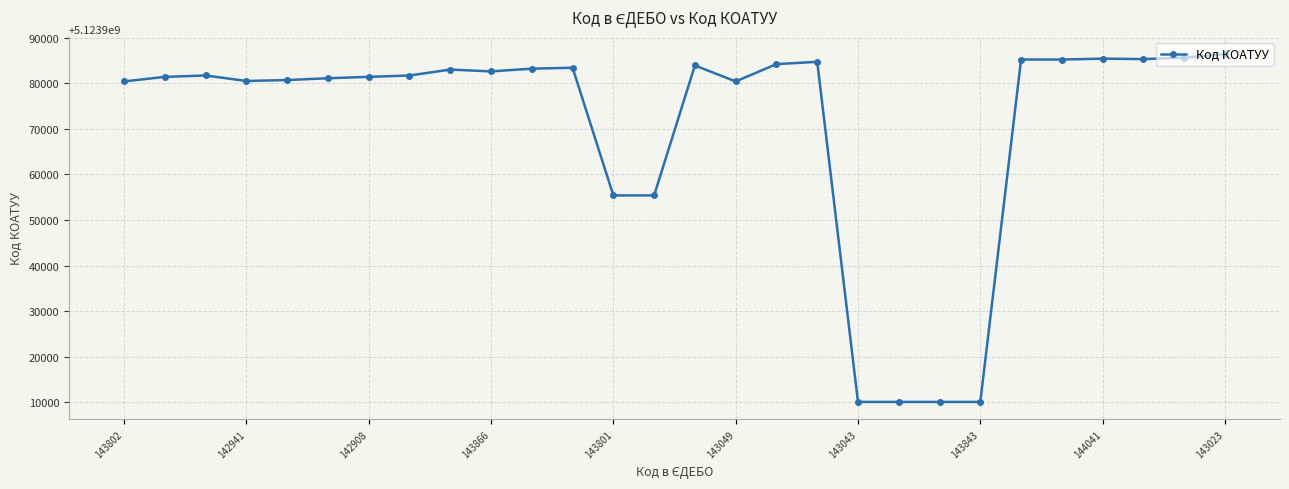

True or false: there are more than 1 points higher than both neighbors.

True